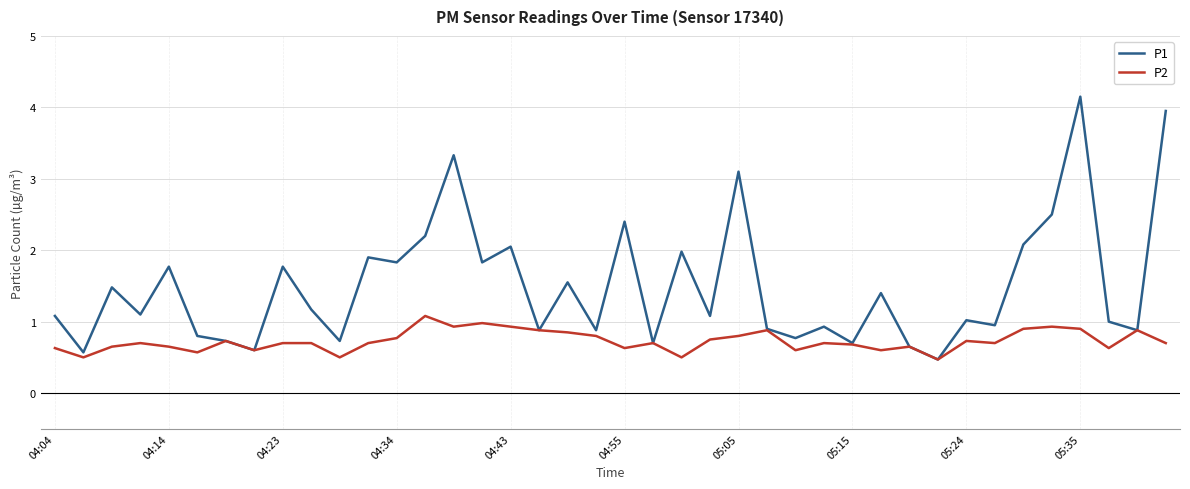

True or false: P2 has more than 1 points higher than both neighbors.

True